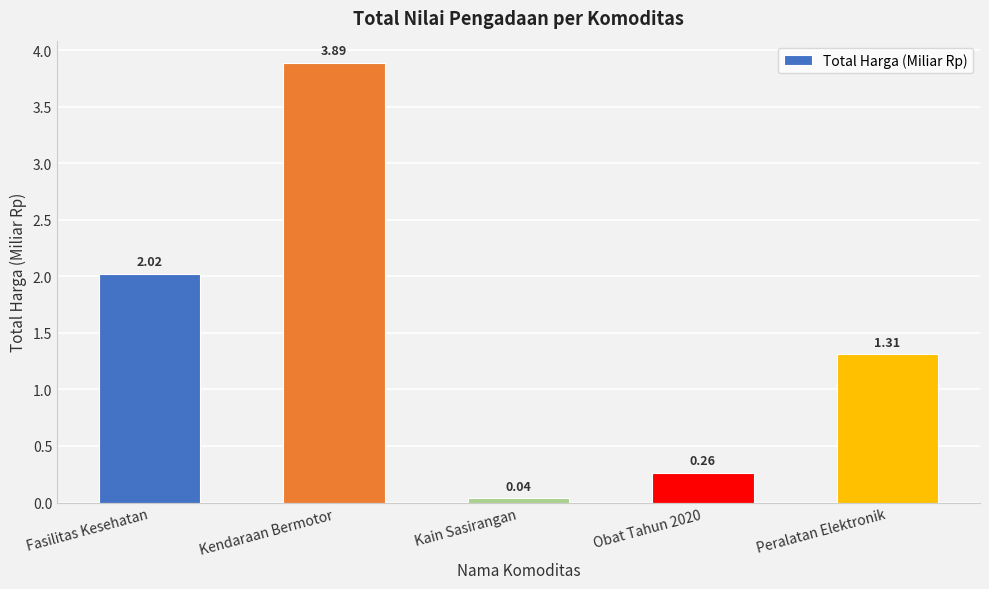

What is the label of the 5th bar from the right?

Fasilitas Kesehatan